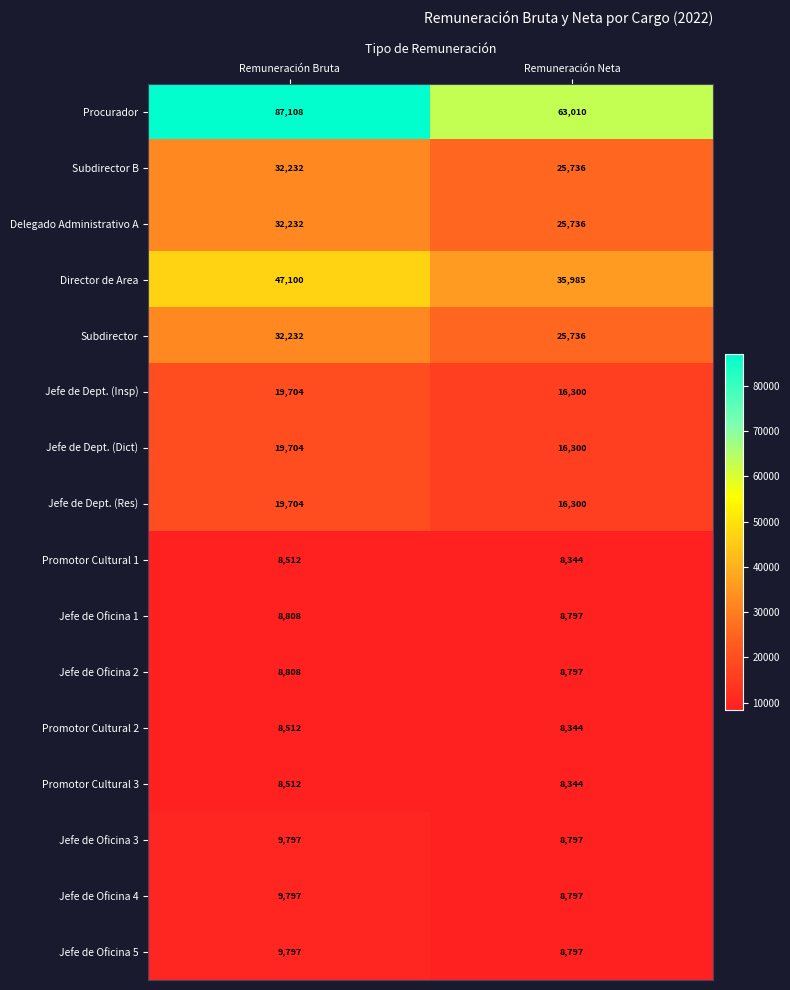

At how many categories does at least one series exceed 52918?

2